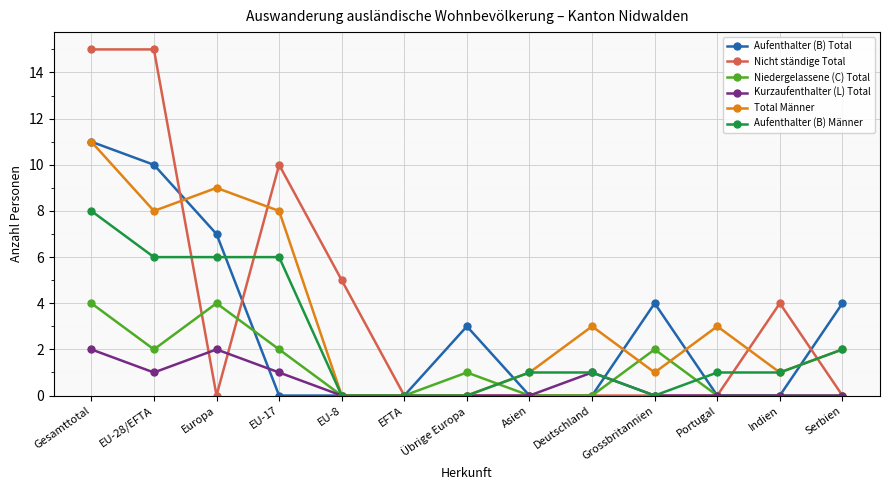

What are all the series names shown in the legend?

Aufenthalter (B) Total, Nicht ständige Total, Niedergelassene (C) Total, Kurzaufenthalter (L) Total, Total Männer, Aufenthalter (B) Männer